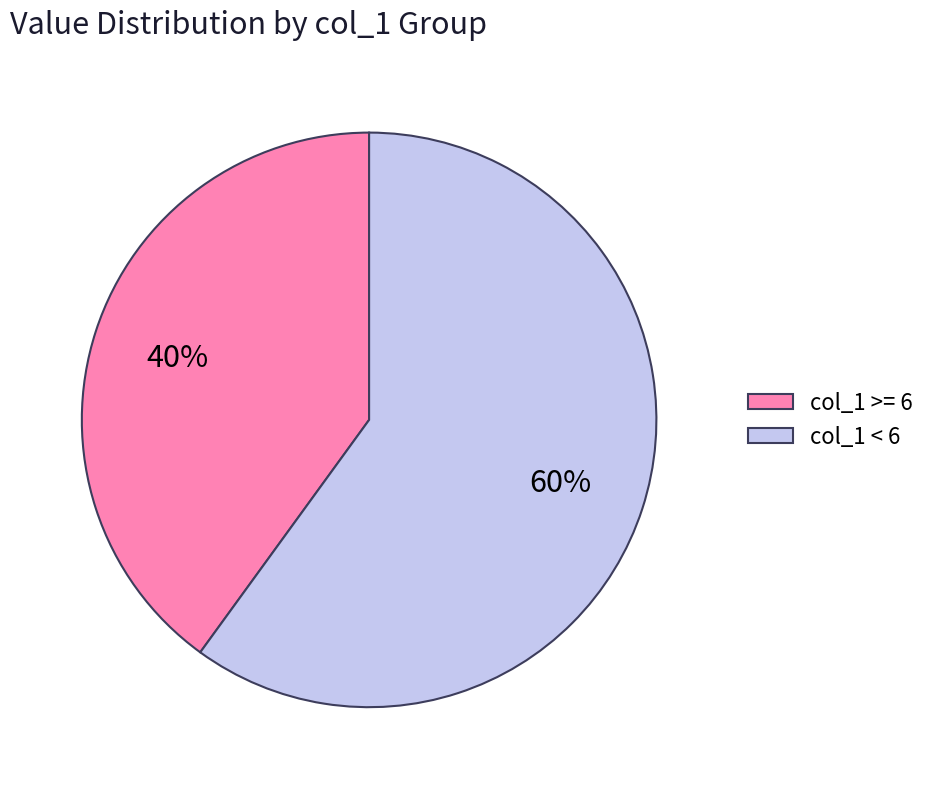

True or false: col_1 < 6 accounts for 60% of the total.

True